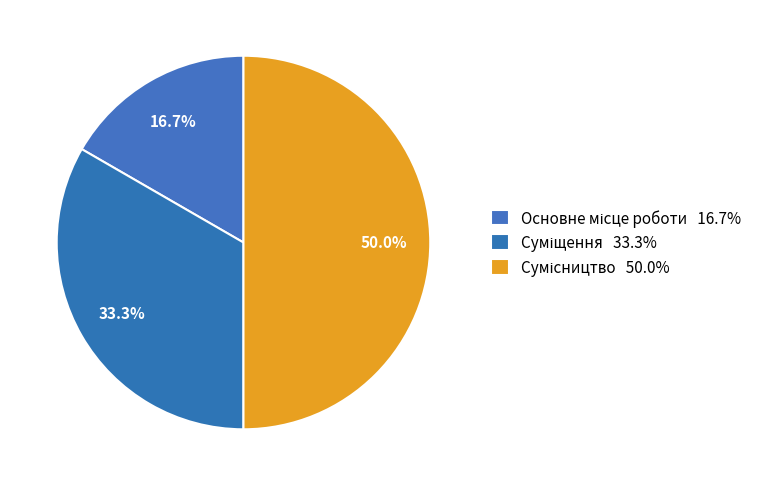

Does any single category account for the majority?

No